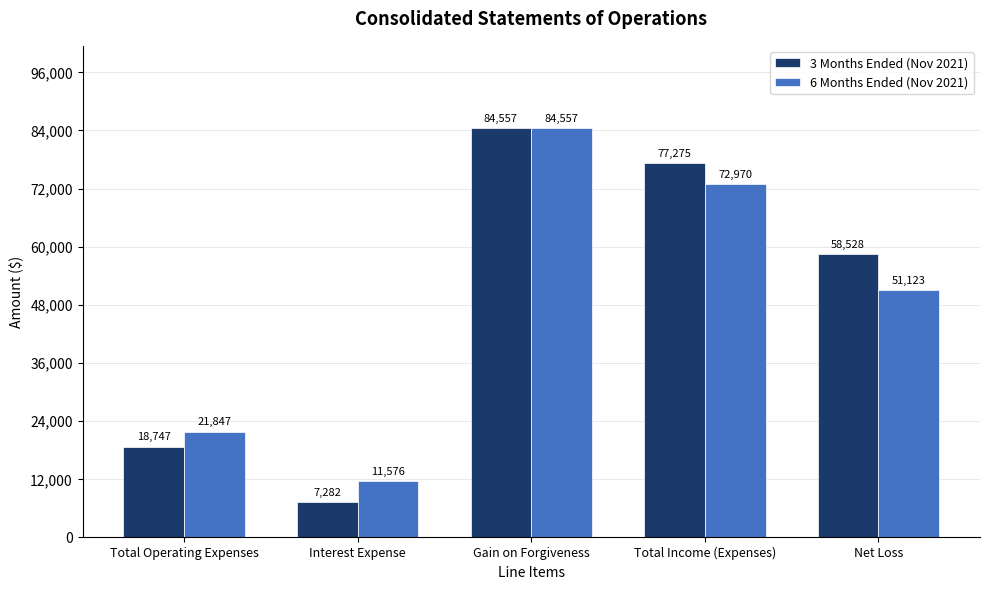

What are all the series names shown in the legend?

3 Months Ended (Nov 2021), 6 Months Ended (Nov 2021)